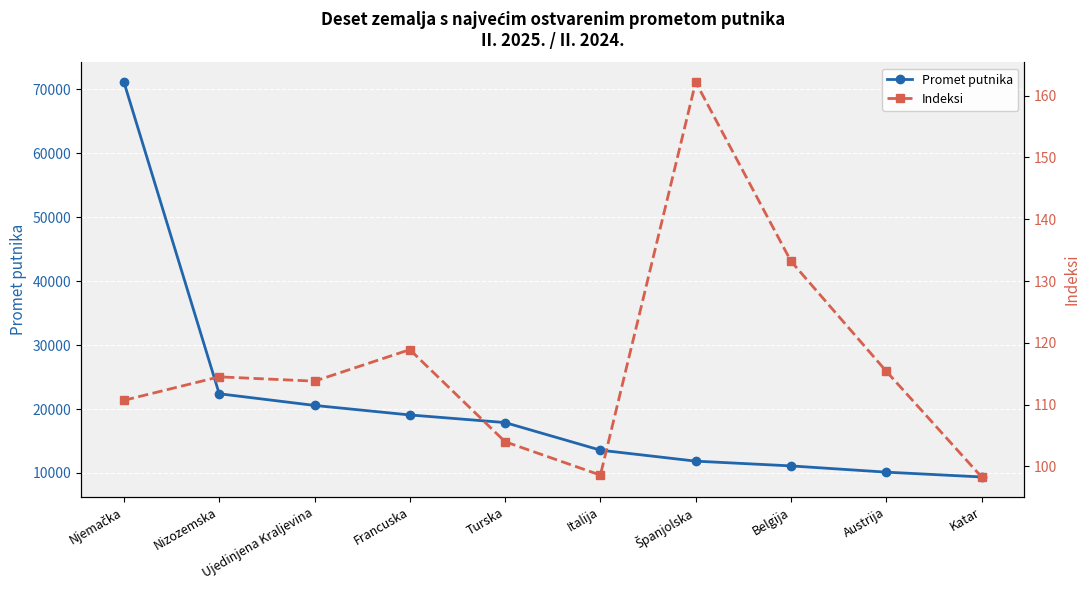

Which series changed the most between Nizozemska and Francuska?

Promet putnika